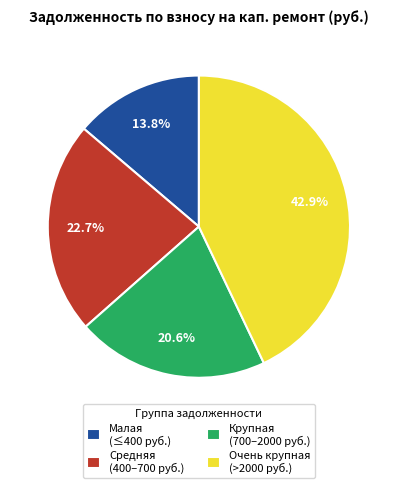

Which category has the biggest portion of the pie?

Очень крупная (>2000 руб.)